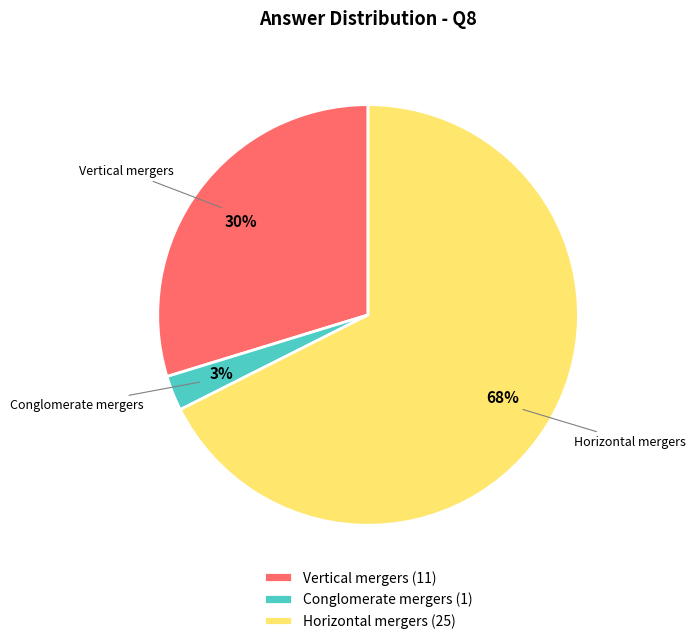

Rank the categories by value from highest to lowest.

Horizontal mergers (25), Vertical mergers (11), Conglomerate mergers (1)